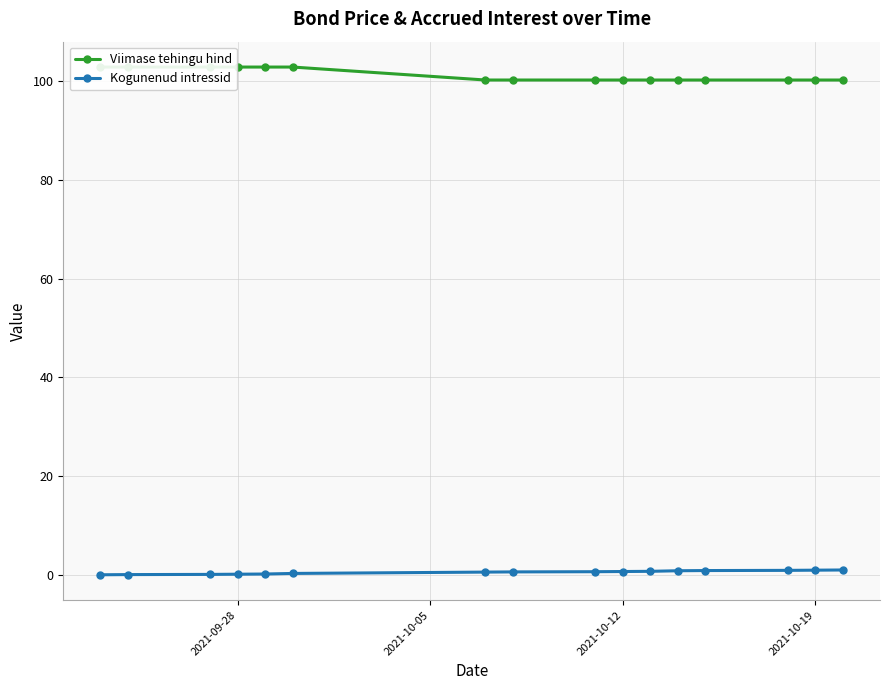

Is it true that Kogunenud intressid equals 1.8 at 2021-10-19?

False